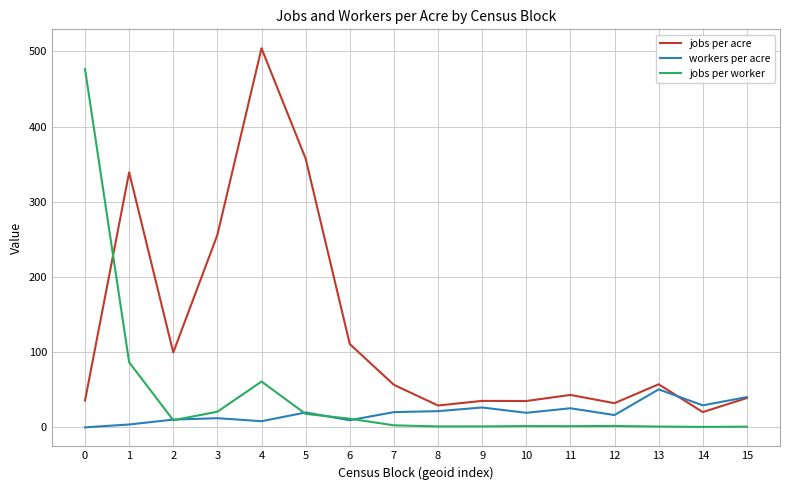

Rank the series by their average value, from lowest to highest.

workers per acre, jobs per worker, jobs per acre